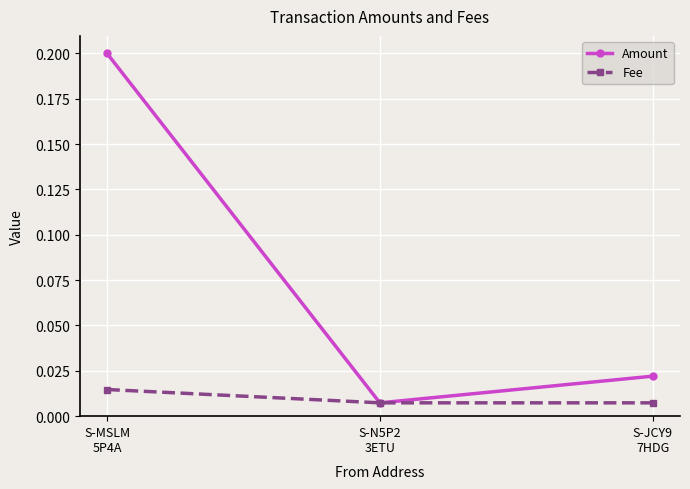

Which series has the widest spread of values?

Amount